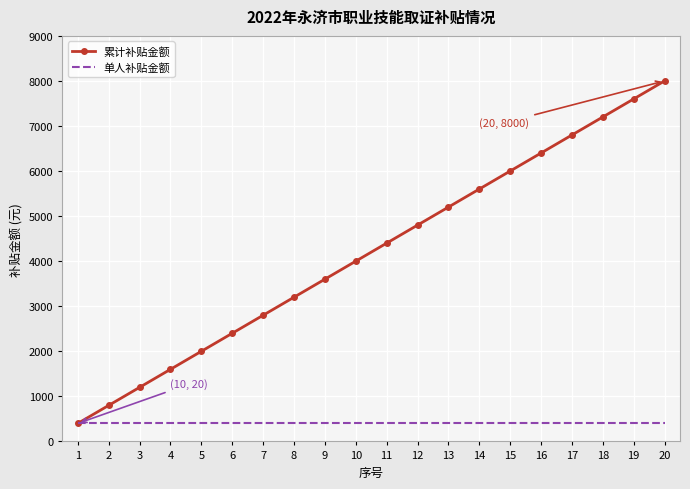

How many series are shown in this chart?

2